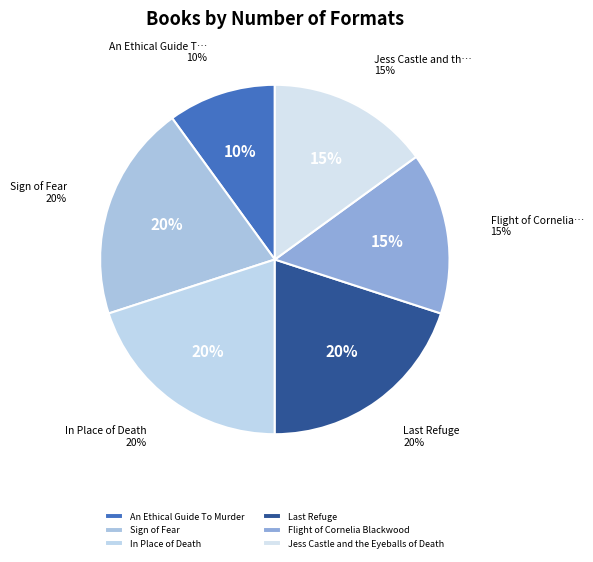

To the nearest percent, what is the difference between the Flight of Cornelia Blackwood and An Ethical Guide To Murder slice percentages?

5%